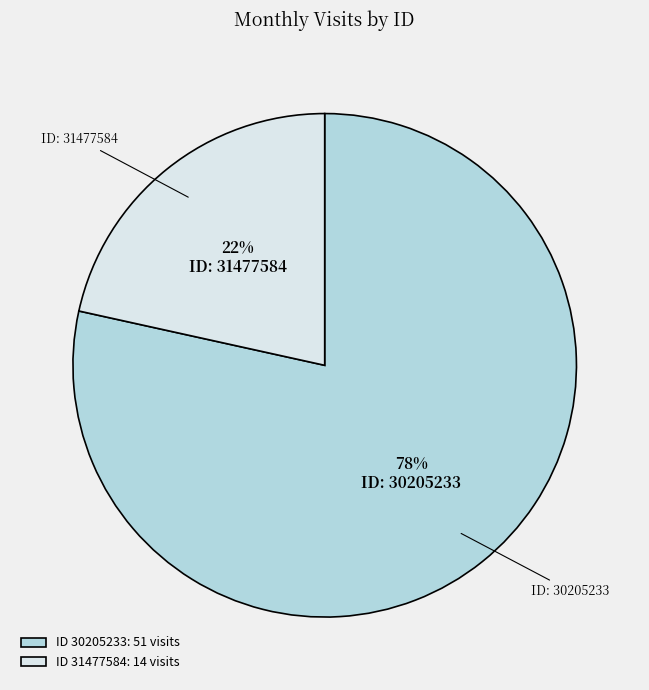

To the nearest percent, what is the average slice percentage?

50%